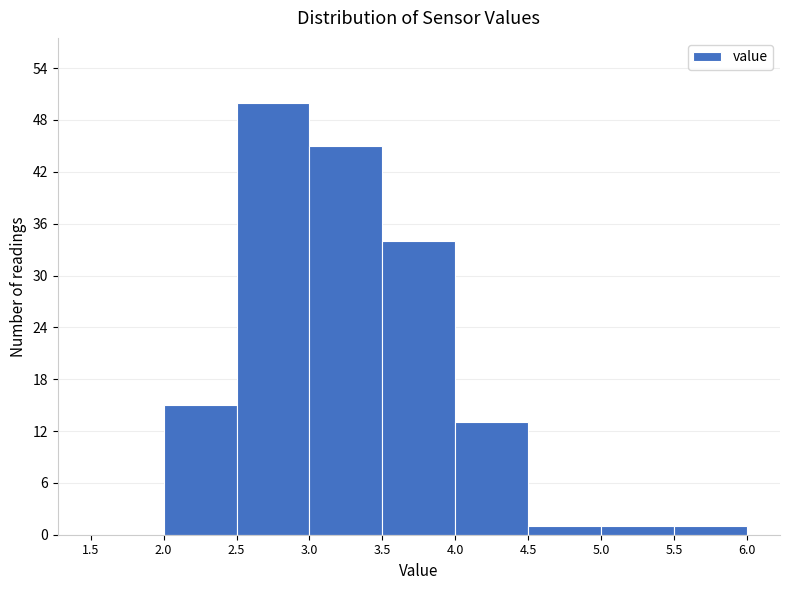

Reading left to right, list every bar in this chart as the range it spans on the x-axis followed by its height. The values are not printed on the chart, so give them approximately, as read against the axis.

1.5 to 2.0: 0
2.0 to 2.5: 15
2.5 to 3.0: 50
3.0 to 3.5: 45
3.5 to 4.0: 34
4.0 to 4.5: 13
4.5 to 5.0: 1
5.0 to 5.5: 1
5.5 to 6.0: 1